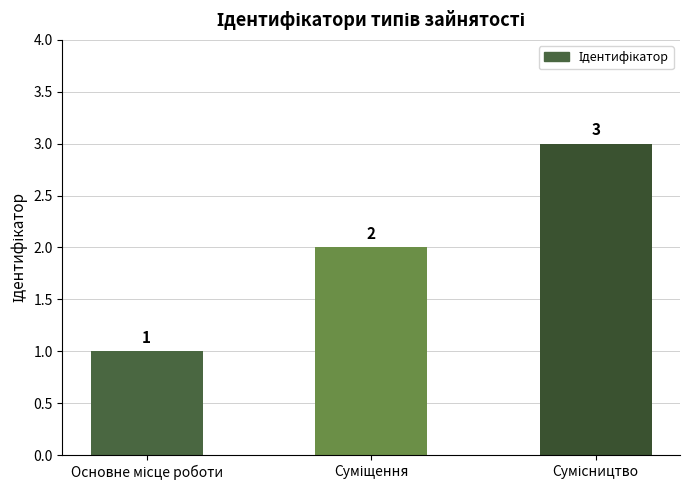

What is the value of the 1st bar from the left?

1